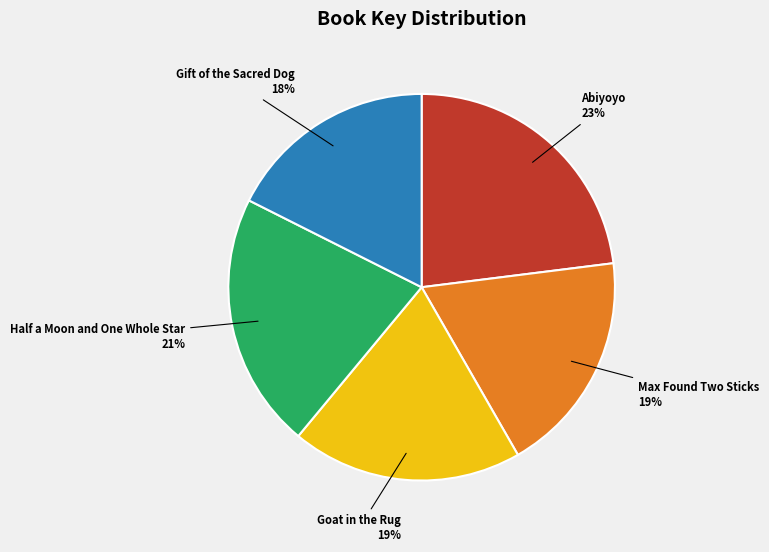

Is there any slice that represents more than half of the pie?

No